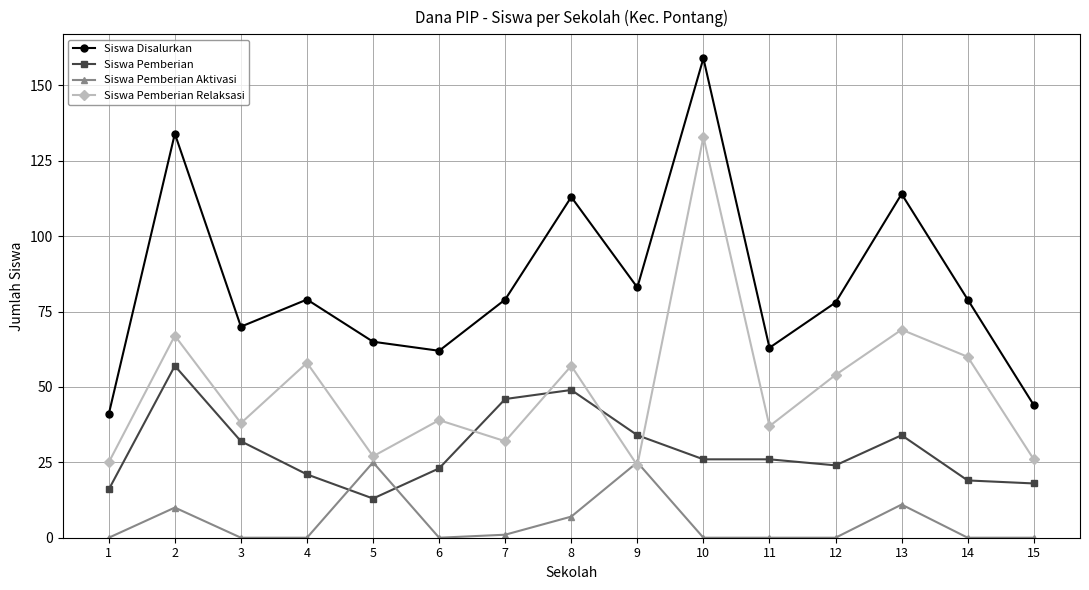

Rank the series by their maximum value, from highest to lowest.

Siswa Disalurkan, Siswa Pemberian Relaksasi, Siswa Pemberian, Siswa Pemberian Aktivasi